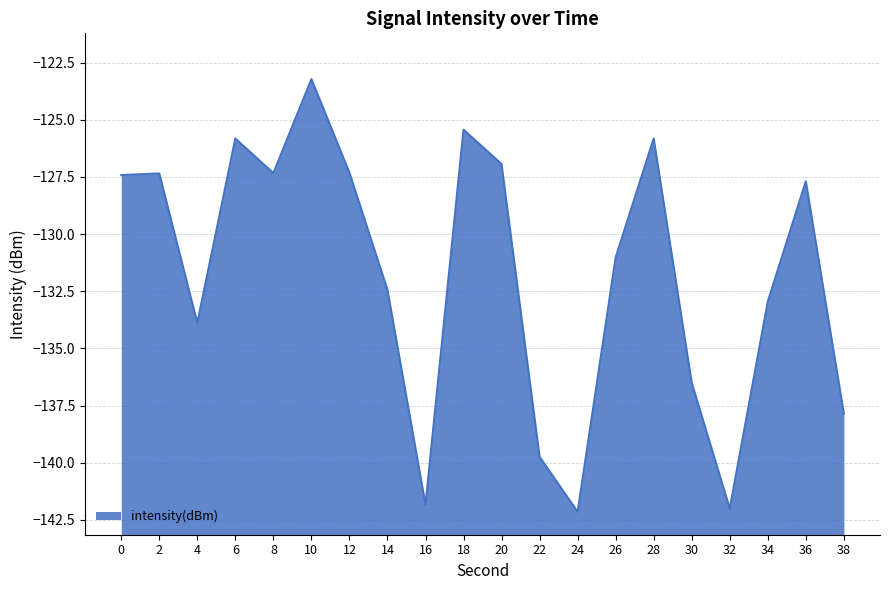

What is the change in value from 2 to 30?

-9.2